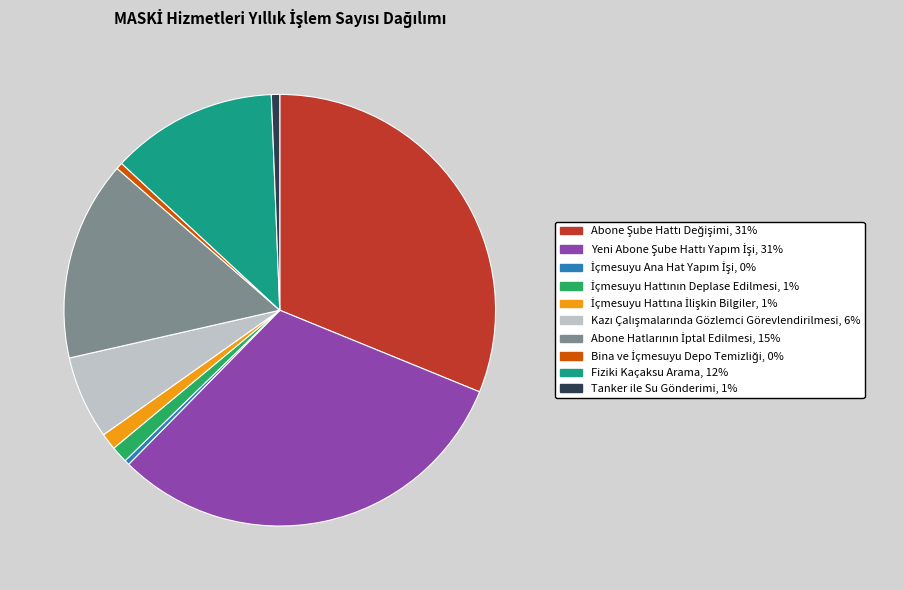

Is there any slice that represents more than half of the pie?

No